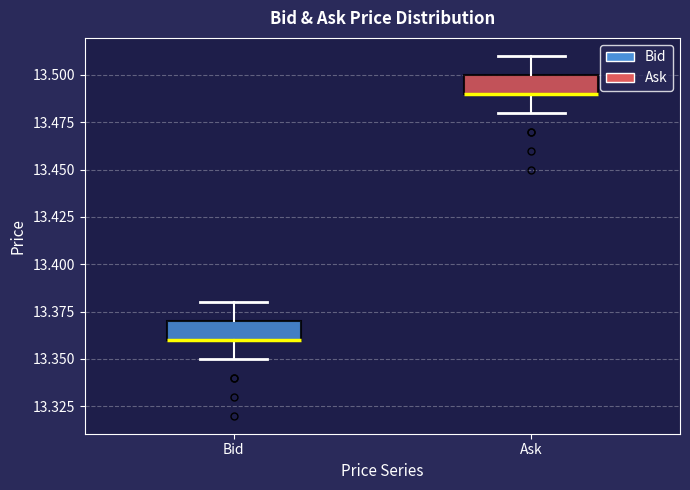

Where does the upper whisker of the box for Bid end on the y-axis? The values are not printed on the chart, so give them approximately, as read against the axis.

13.38